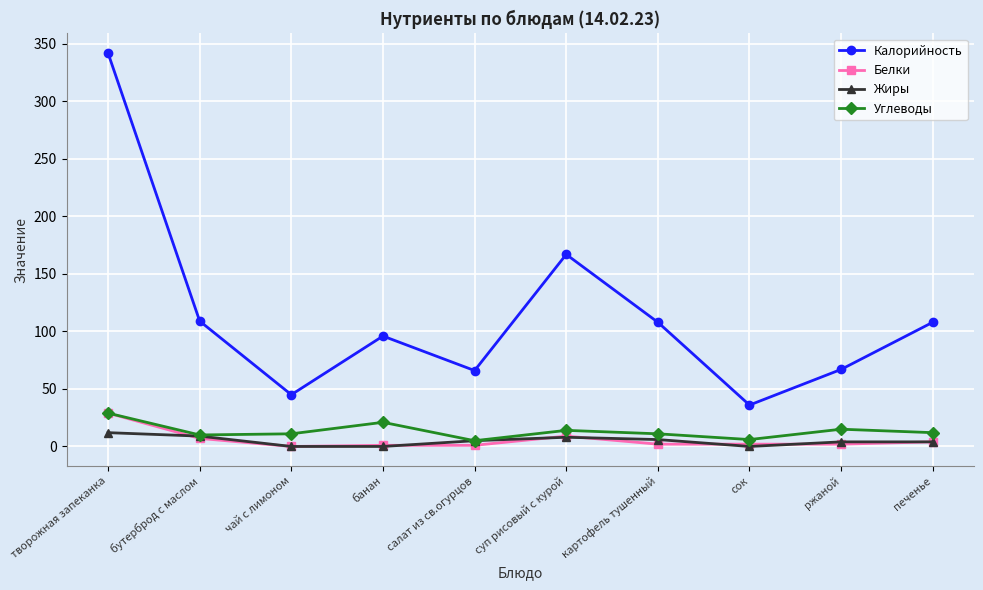

The value of Калорийность at ржаной is 113. True or false?

False